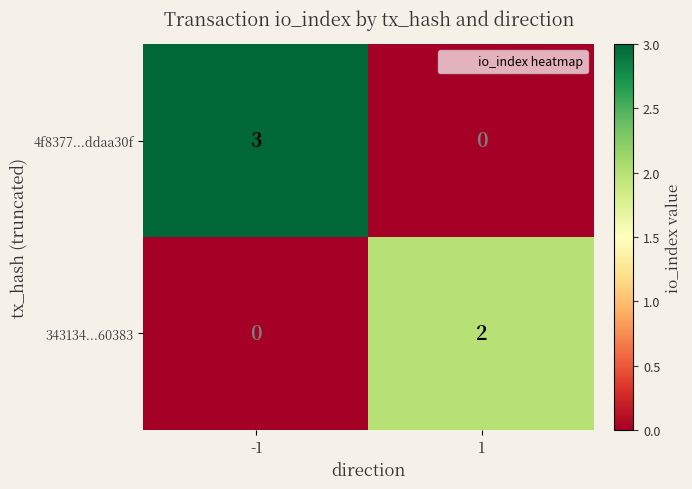

Reading left to right, what are all the values shown in this chart?

4f8377...ddaa30f: -1=3	1=0
343134...60383: -1=0	1=2